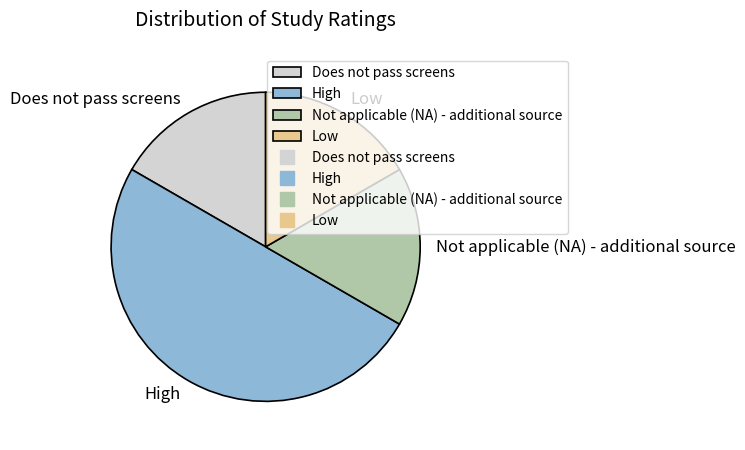

How many slices are in this pie chart?

4